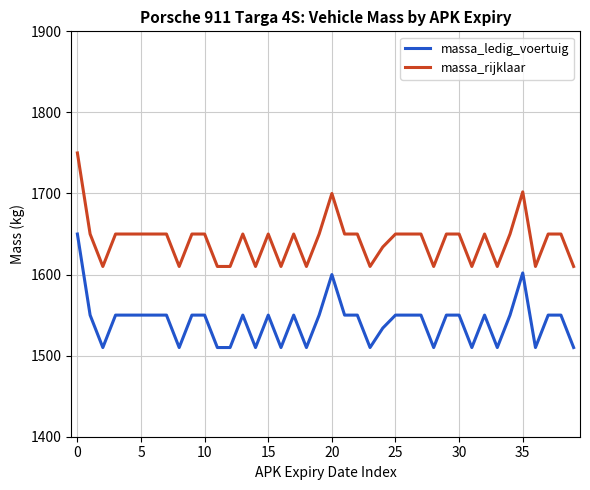

What is the lowest value of the massa_ledig_voertuig series?

1510